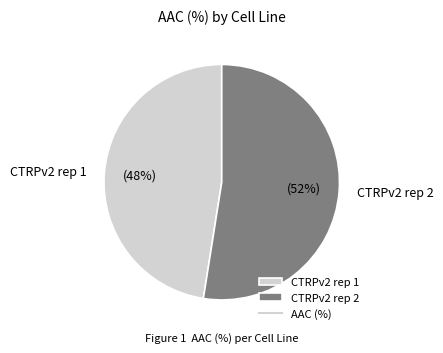

What is the smallest slice in the pie chart?

CTRPv2 rep 1